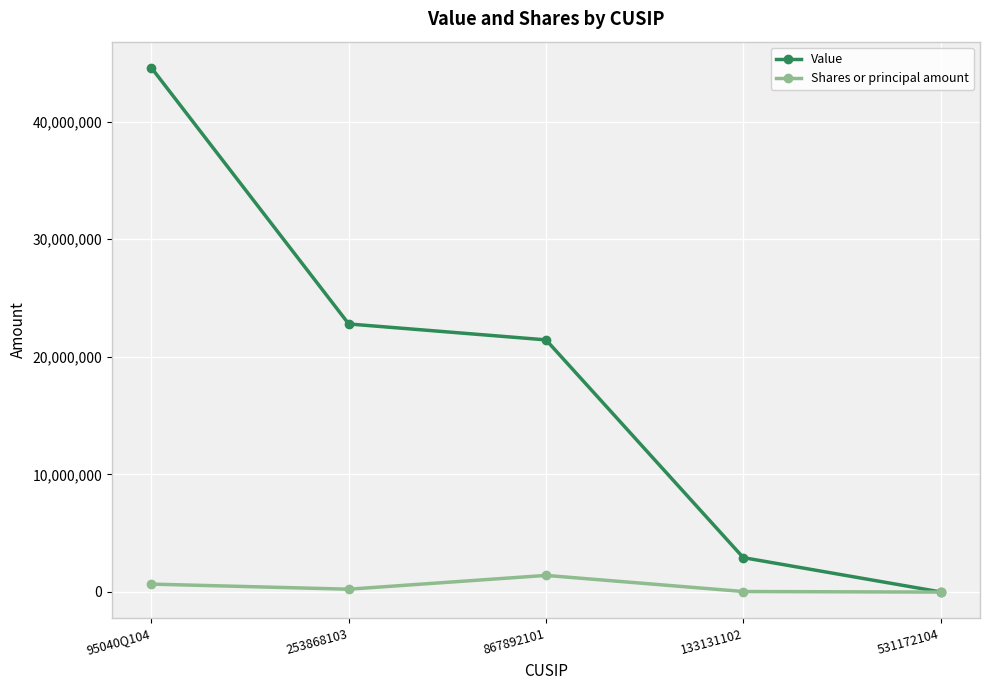

What is the label of the 1st point from the left?

95040Q104